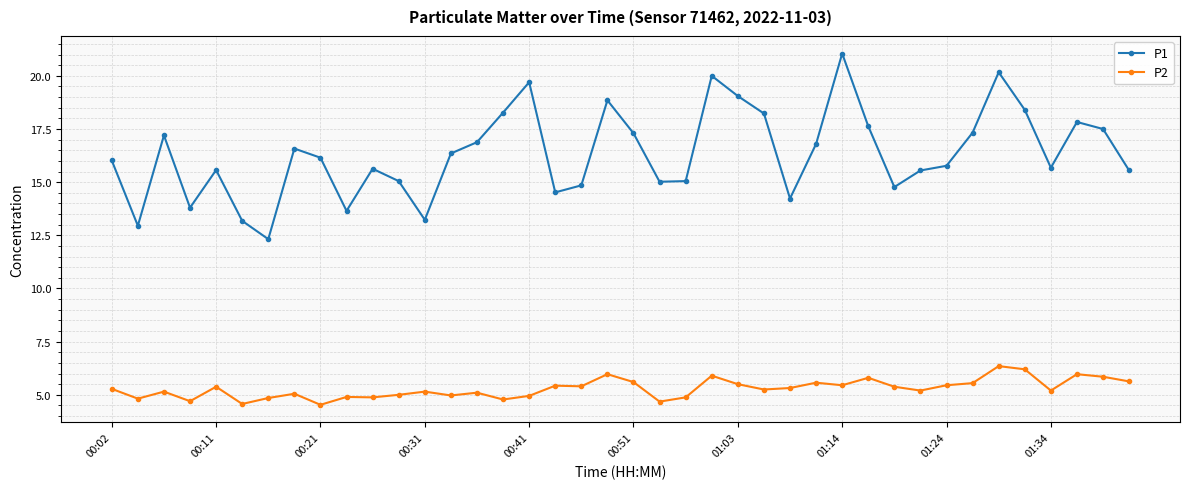

What is the lowest value of the P2 series?

4.5